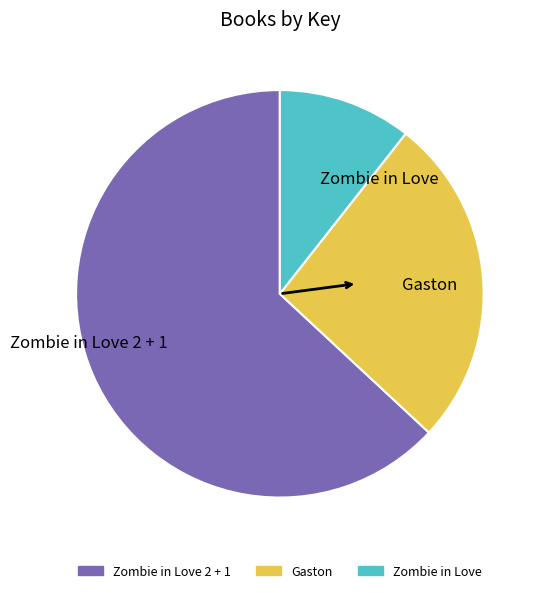

Between Zombie in Love and Gaston, which is larger?

Gaston